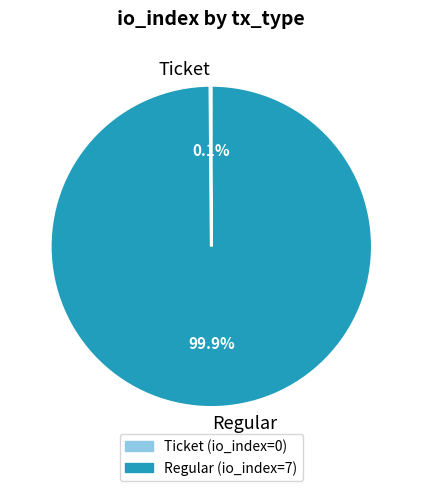

Which category has the biggest portion of the pie?

Regular